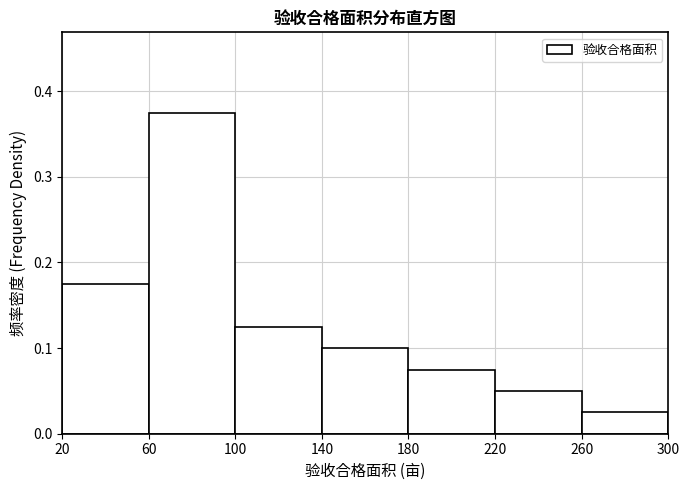

Which range on the x-axis has the tallest bar?

60 to 100